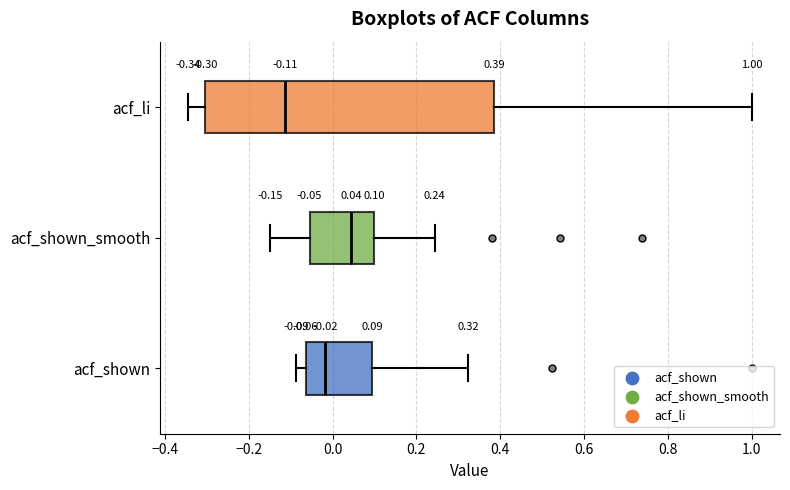

Which box has the furthest to the right median line?

acf_shown_smooth